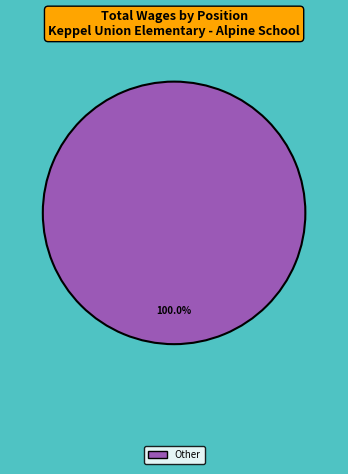

Is there any slice that represents more than half of the pie?

Yes